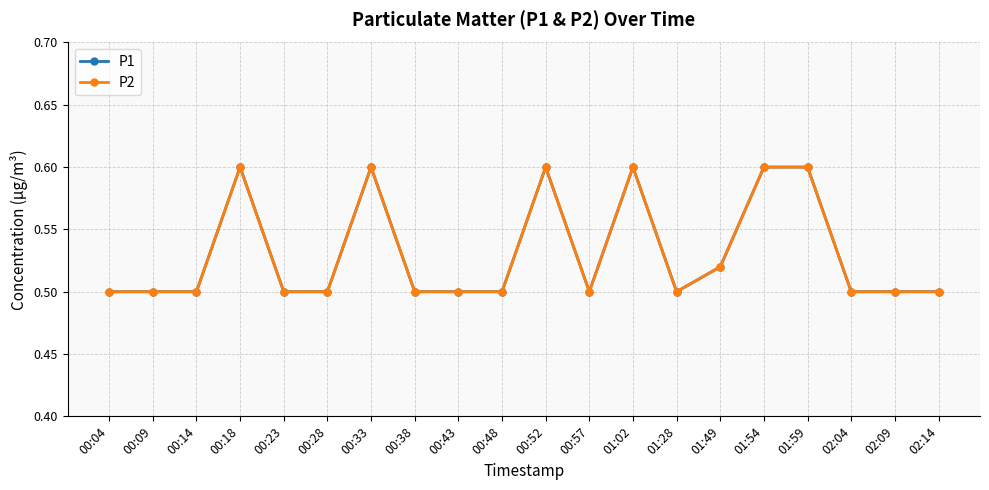

What is the minimum value for P1?

0.5